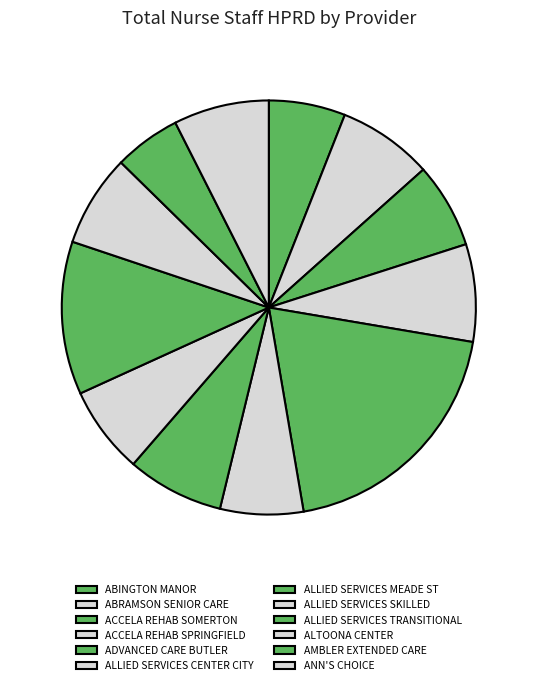

True or false: ANN'S CHOICE accounts for 15% of the total.

False